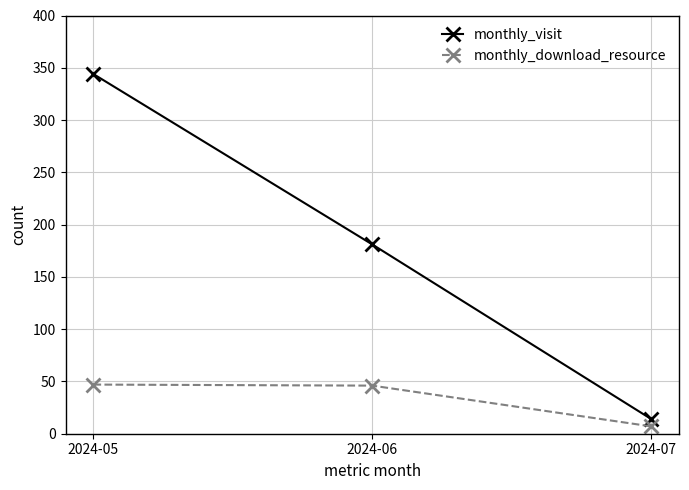

What is the difference between the maximum and minimum values in the monthly_download_resource series?

40